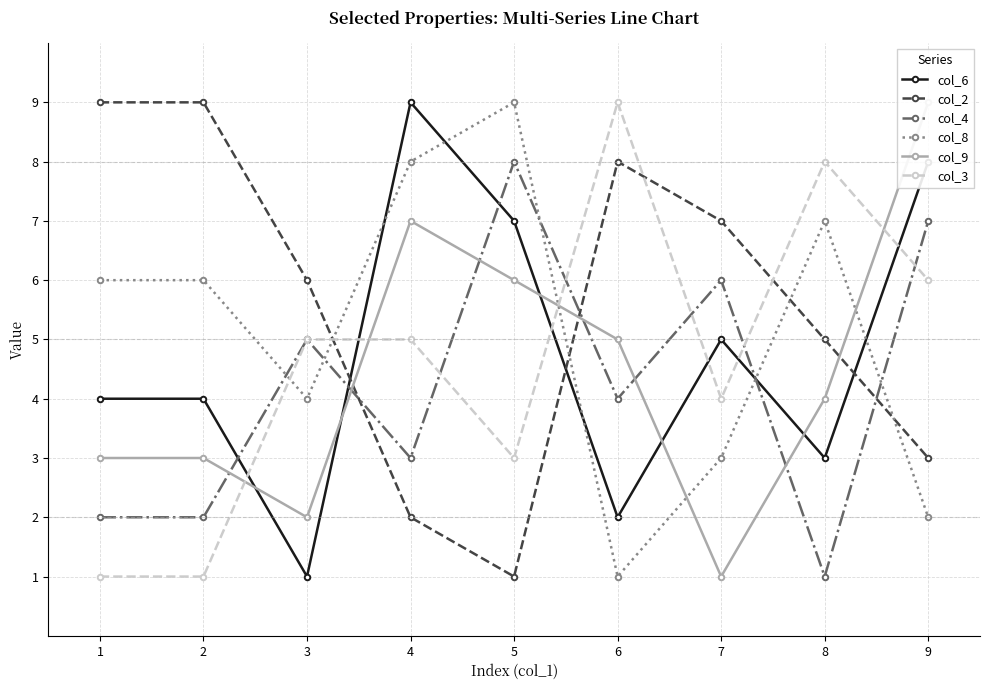

What is the lowest value of the col_4 series?

1